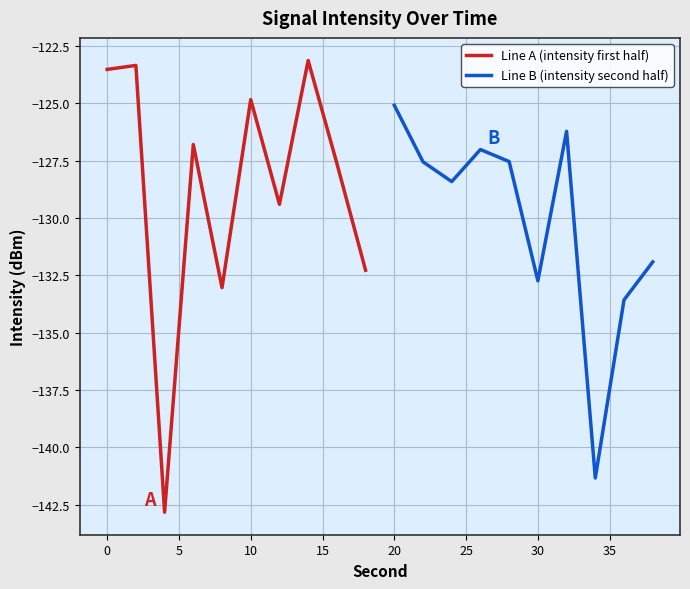

What is the highest value of the Line A (intensity first half) series?

-123.1